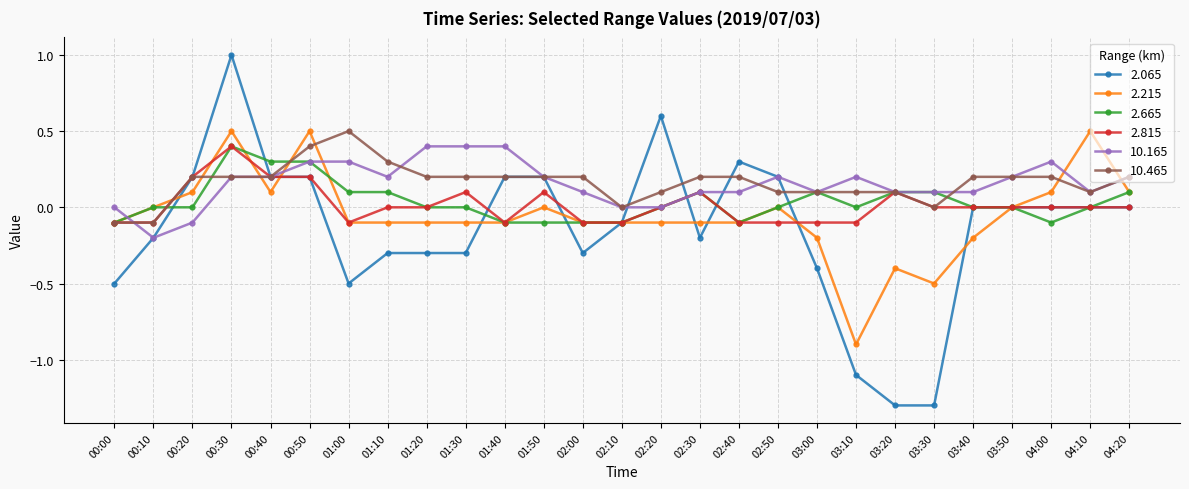

What is the label of the 20th point from the right?

01:10